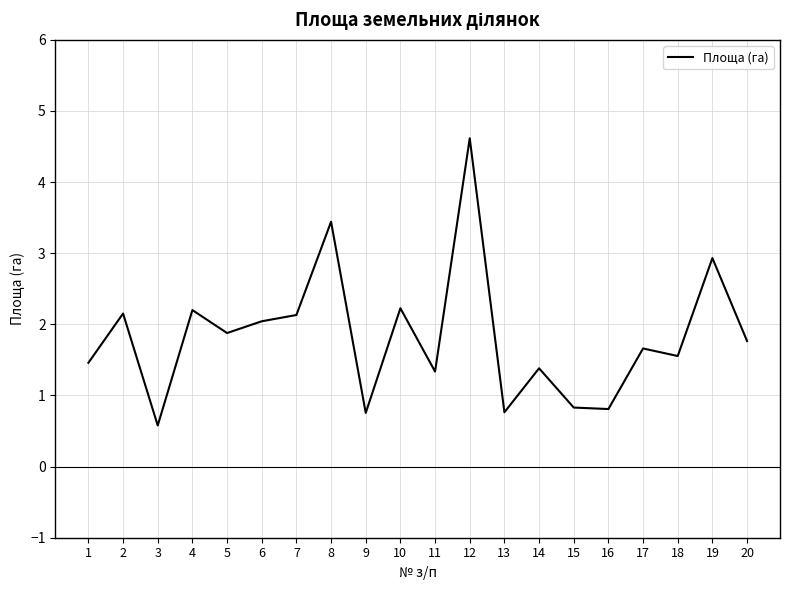

True or false: the data has more than 2 interior local peaks.

True